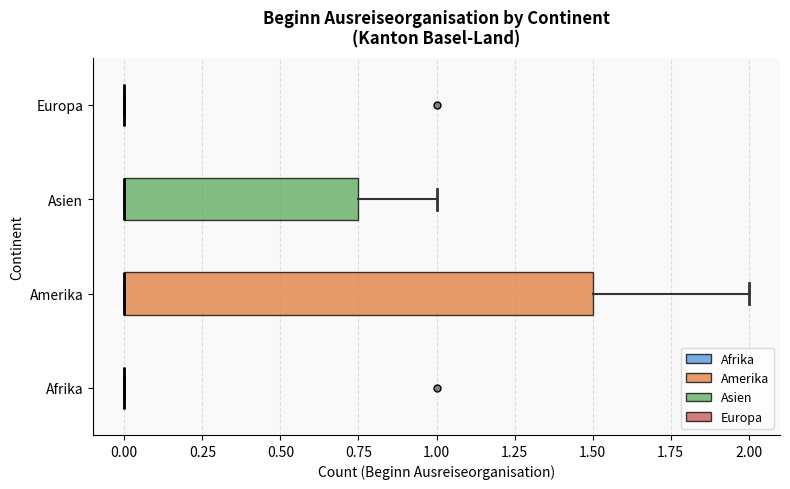

Reading bottom to top, transcribe this box plot: for each box, give where its median line is, the range the box spans, and where its two whiskers end, as read against the x-axis. The values are not printed on the chart, so give them approximately, as read against the axis.

Afrika: box collapsed to a line at 0.00, whiskers 0.00 to 0.00
Amerika: median 0.00 (drawn on the box's left edge), box 0.00 to 1.50, whiskers 0.00 to 2.00
Asien: median 0.00 (drawn on the box's left edge), box 0.00 to 0.75, whiskers 0.00 to 1.00
Europa: box collapsed to a line at 0.00, whiskers 0.00 to 0.00